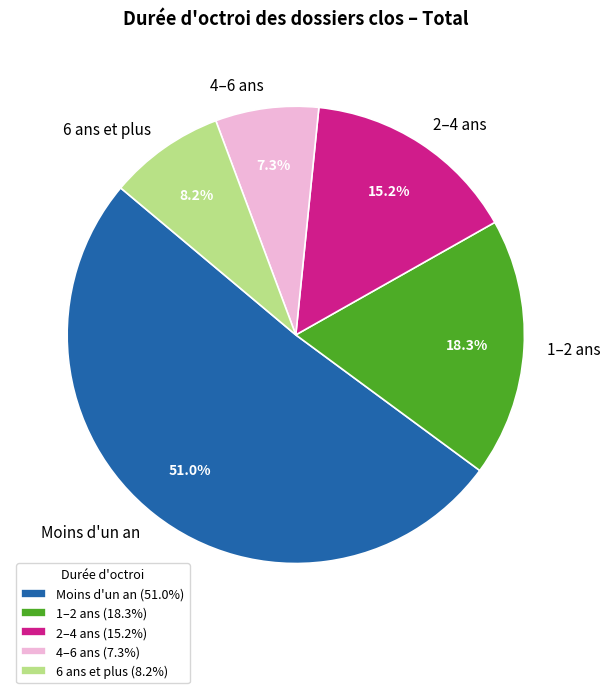

What is the total percentage of 6 ans et plus and 1–2 ans?

26.5%